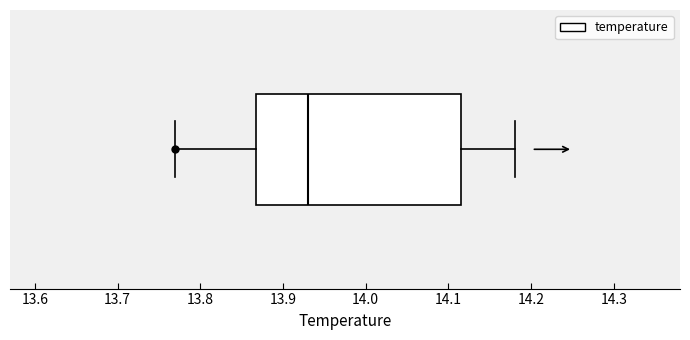

Transcribe this box plot: give where the median line is, the range the box spans, and where the two whiskers end, as read against the x-axis. The values are not printed on the chart, so give them approximately, as read against the axis.

median 13.93, box 13.87 to 14.12, whiskers 13.77 to 14.18